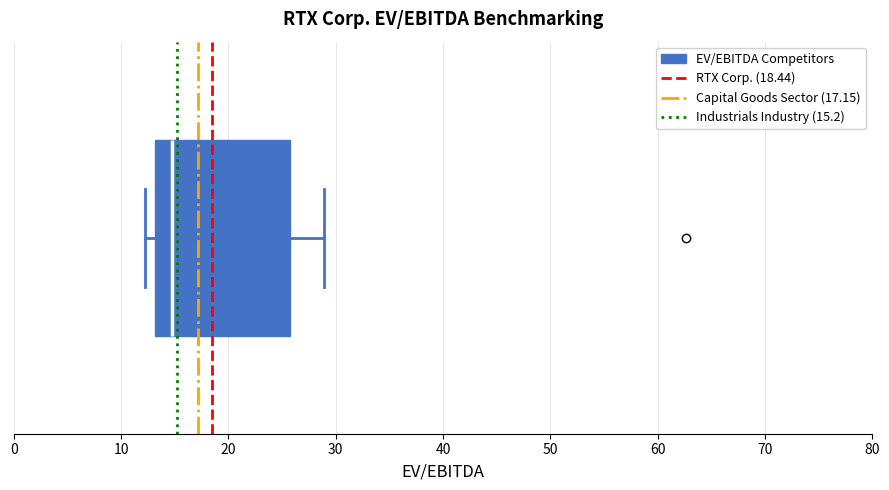

Read this box plot against the x-axis: the position of the median line, the range covered by the box, and the ends of both whiskers. The values are not printed on the chart, so give them approximately, as read against the axis.

median 15, box 13 to 26, whiskers 12 to 29